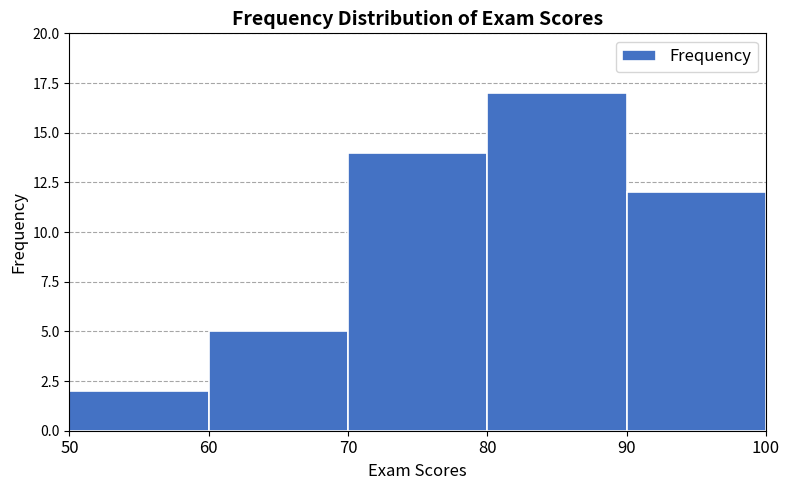

Which range on the x-axis has the tallest bar?

80 to 90